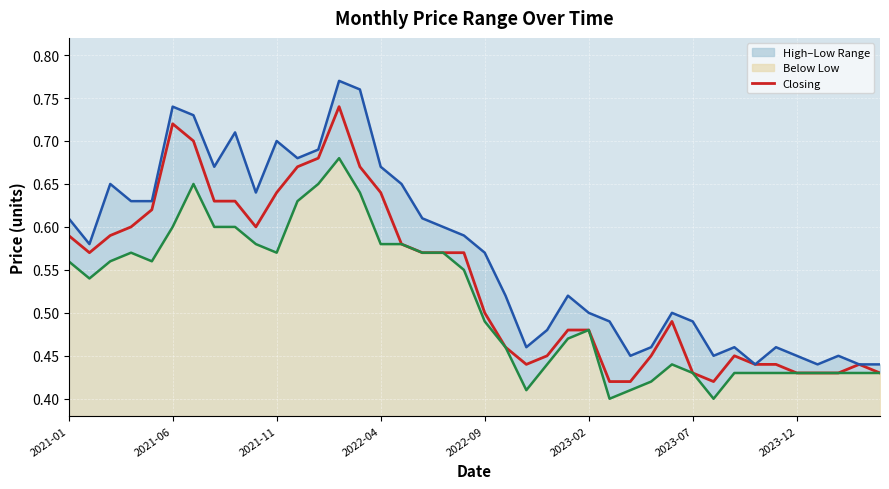

Which has a higher value, 20 or 26?

20